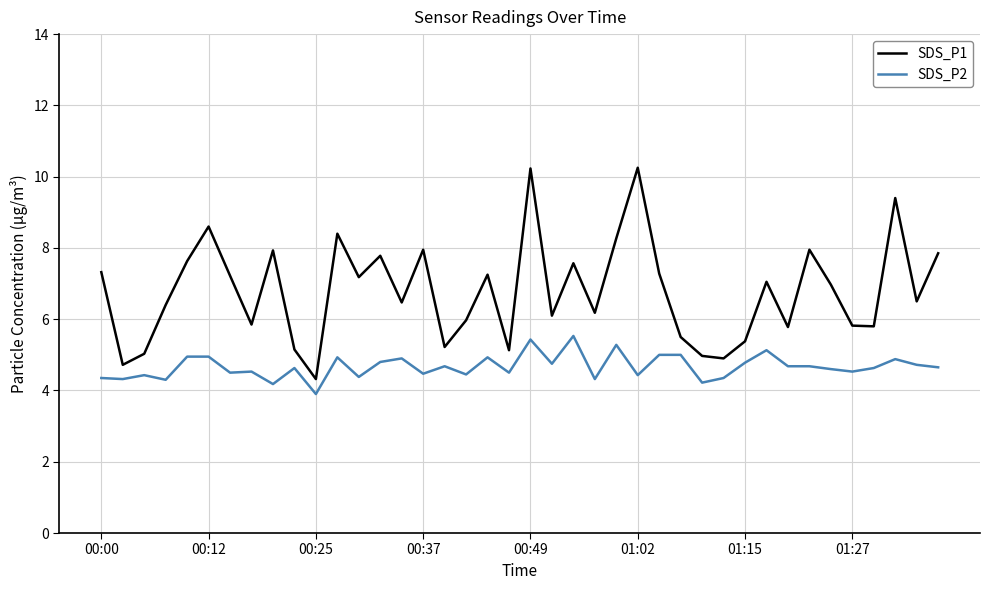

True or false: SDS_P1 and SDS_P2 cross at least once.

False